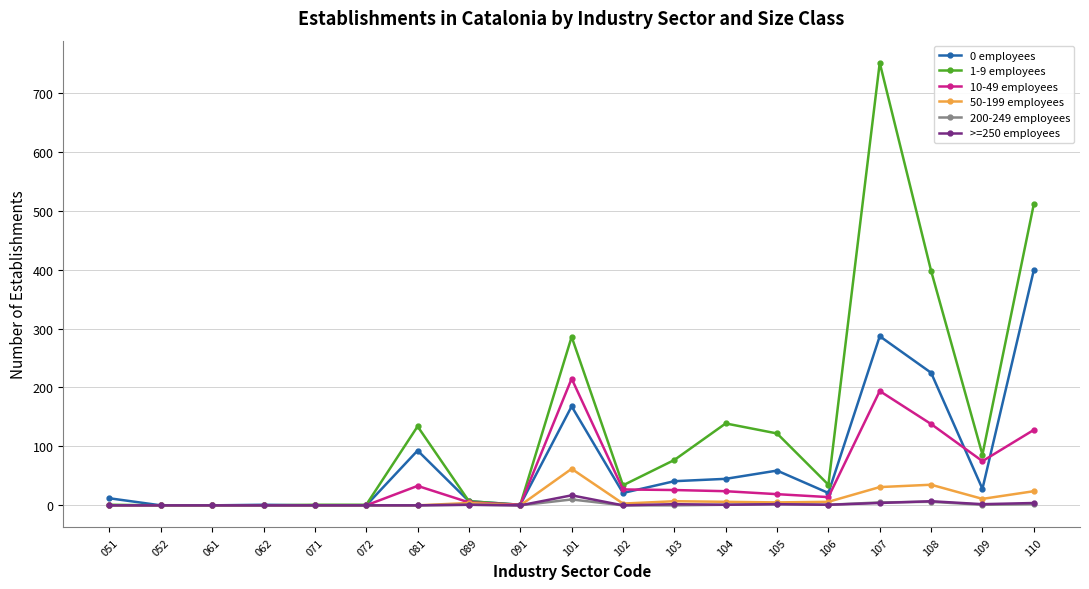

Is it true that 200-249 employees equals 1 at 104?

True